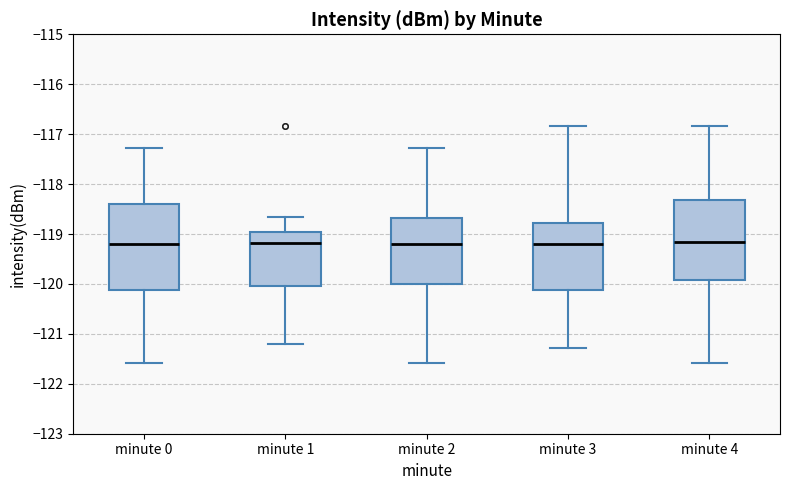

Reading left to right, transcribe this box plot: for each box, give where its median line is, the range the box spans, and where its two whiskers end, as read against the y-axis. The values are not printed on the chart, so give them approximately, as read against the axis.

minute 0: median -119.2, box -120.1 to -118.4, whiskers -121.6 to -117.3
minute 1: median -119.2, box -120.0 to -119.0, whiskers -121.2 to -118.7
minute 2: median -119.2, box -120.0 to -118.7, whiskers -121.6 to -117.3
minute 3: median -119.2, box -120.1 to -118.8, whiskers -121.3 to -116.8
minute 4: median -119.2, box -119.9 to -118.3, whiskers -121.6 to -116.8